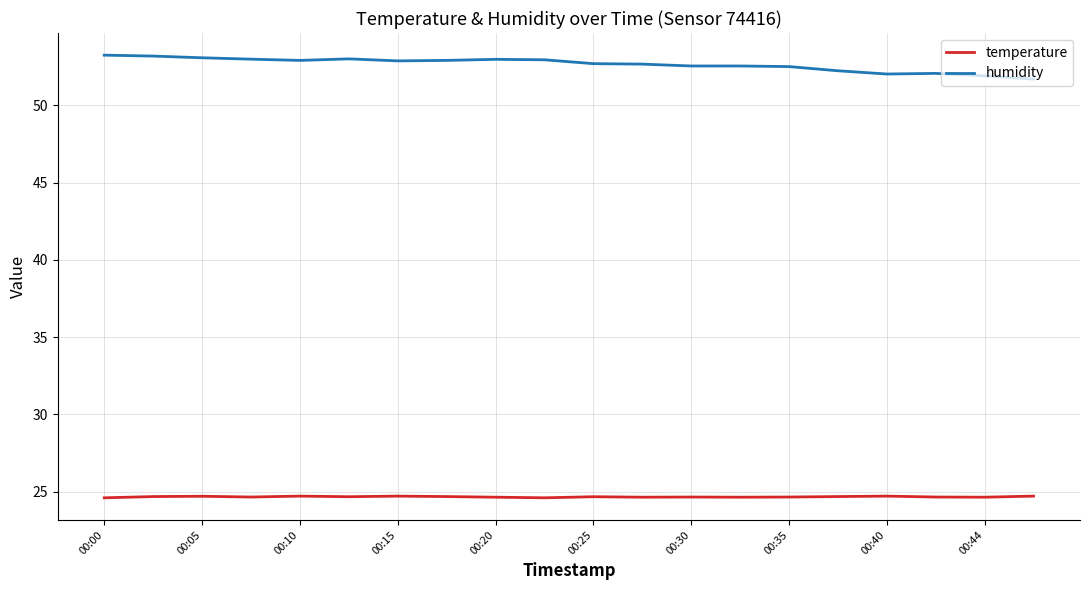

What is the lowest value of the humidity series?

51.7